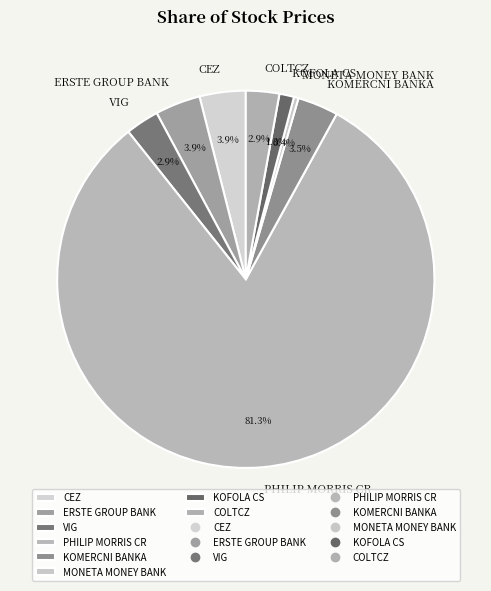

True or false: KOFOLA CS accounts for 1% of the total.

True